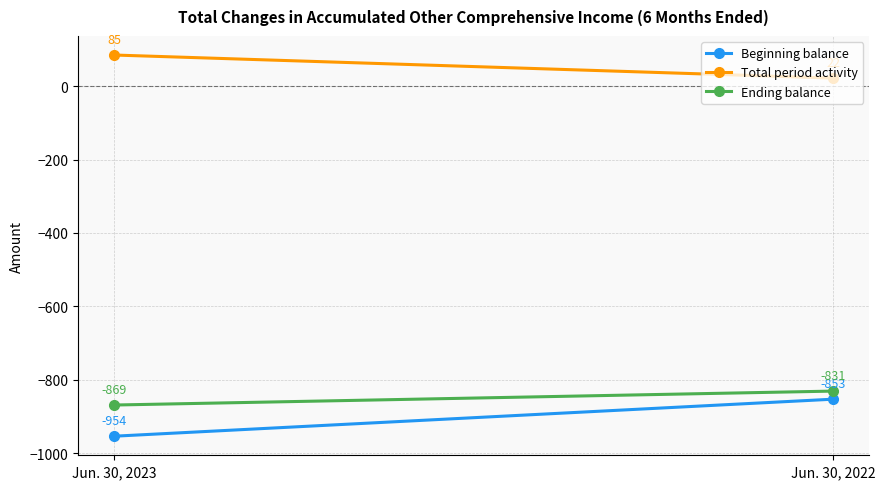

The Total period activity series shows 39 at Jun. 30, 2022. True or false?

False